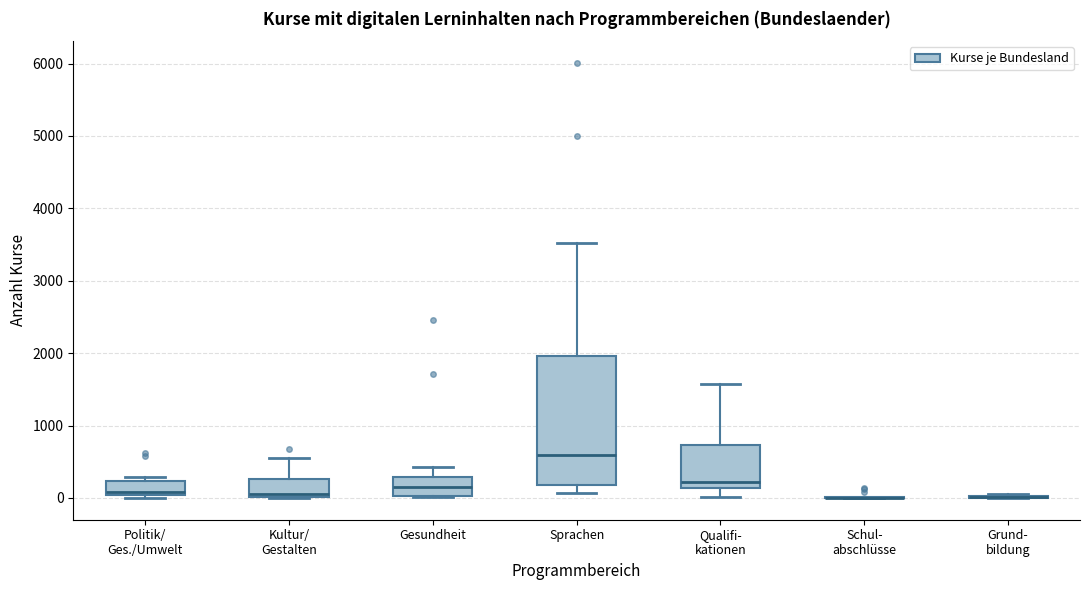

Comparing the boxes themselves (not the whiskers), which one is the tallest?

Sprachen